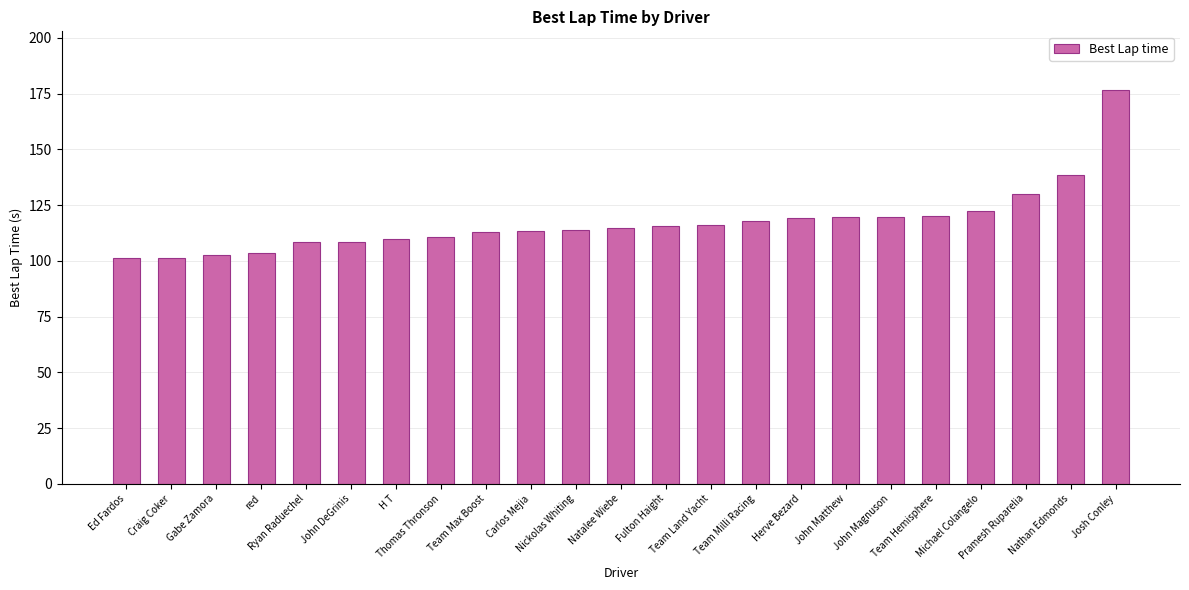

What is the change in value from Carlos Mejia to Team Milli Racing?

+4.4